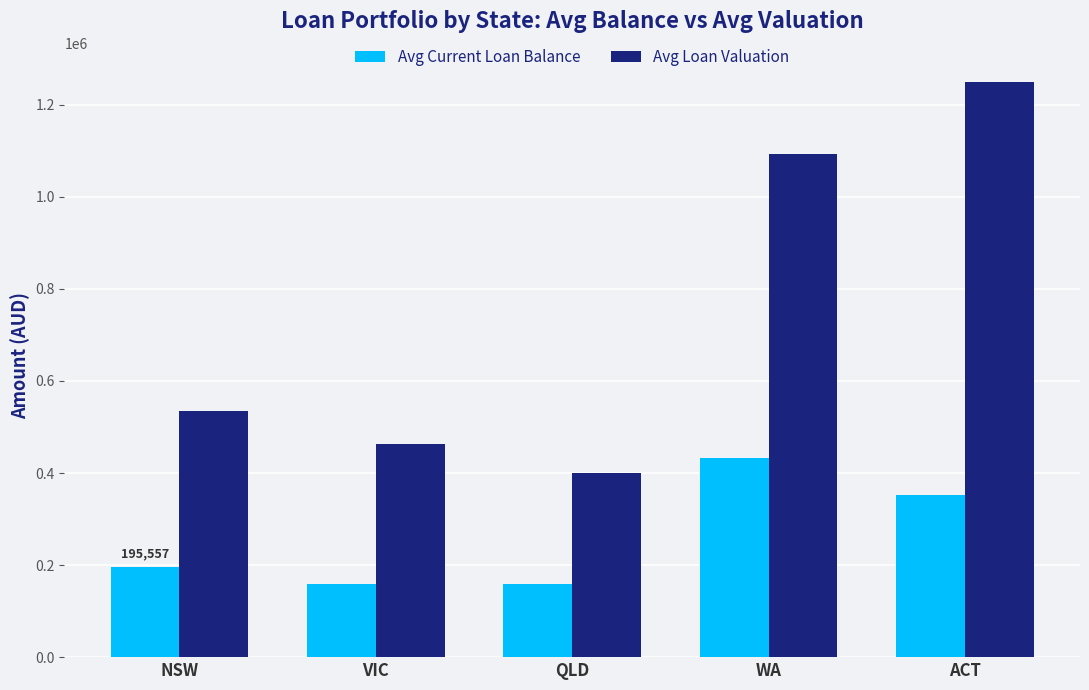

Which series changed the most between NSW and QLD?

Avg Loan Valuation